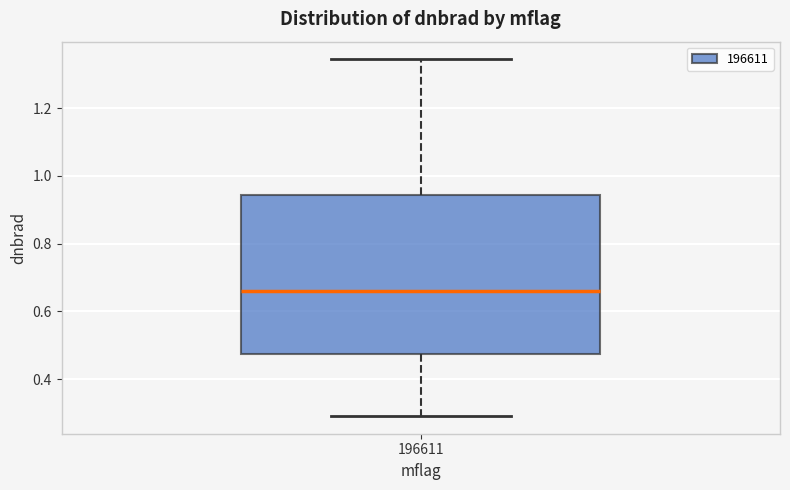

Transcribe this box plot: give where the median line is, the range the box spans, and where the two whiskers end, as read against the y-axis. The values are not printed on the chart, so give them approximately, as read against the axis.

median 0.66, box 0.48 to 0.94, whiskers 0.30 to 1.34